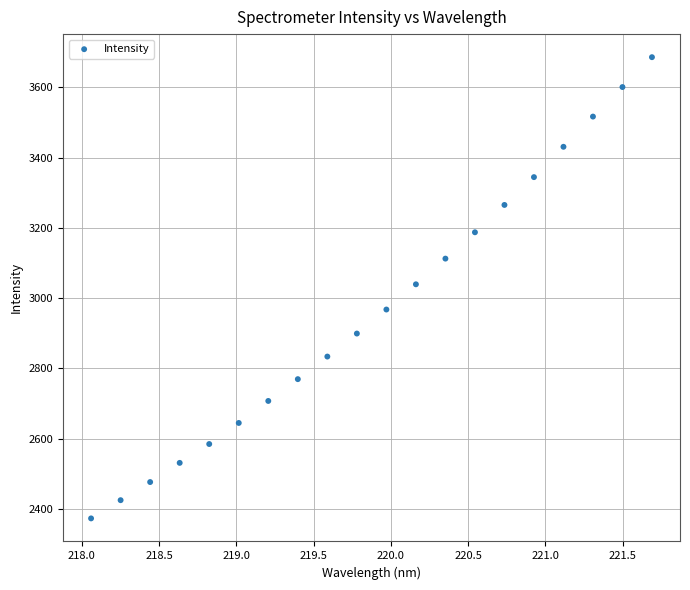

What is the range of Y values (max minus min)?

1312.3